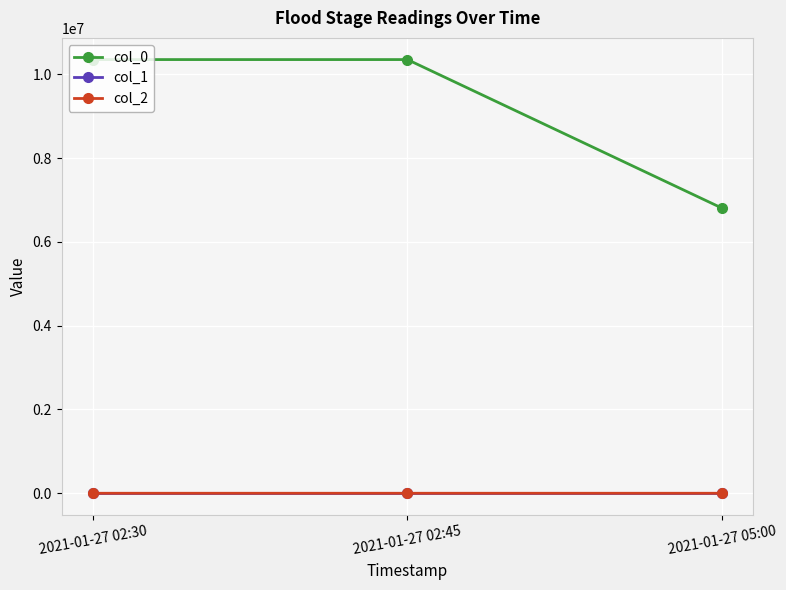

Is the value of col_0 at 2021-01-27 05:00 greater than the value of col_1 at 2021-01-27 05:00?

Yes